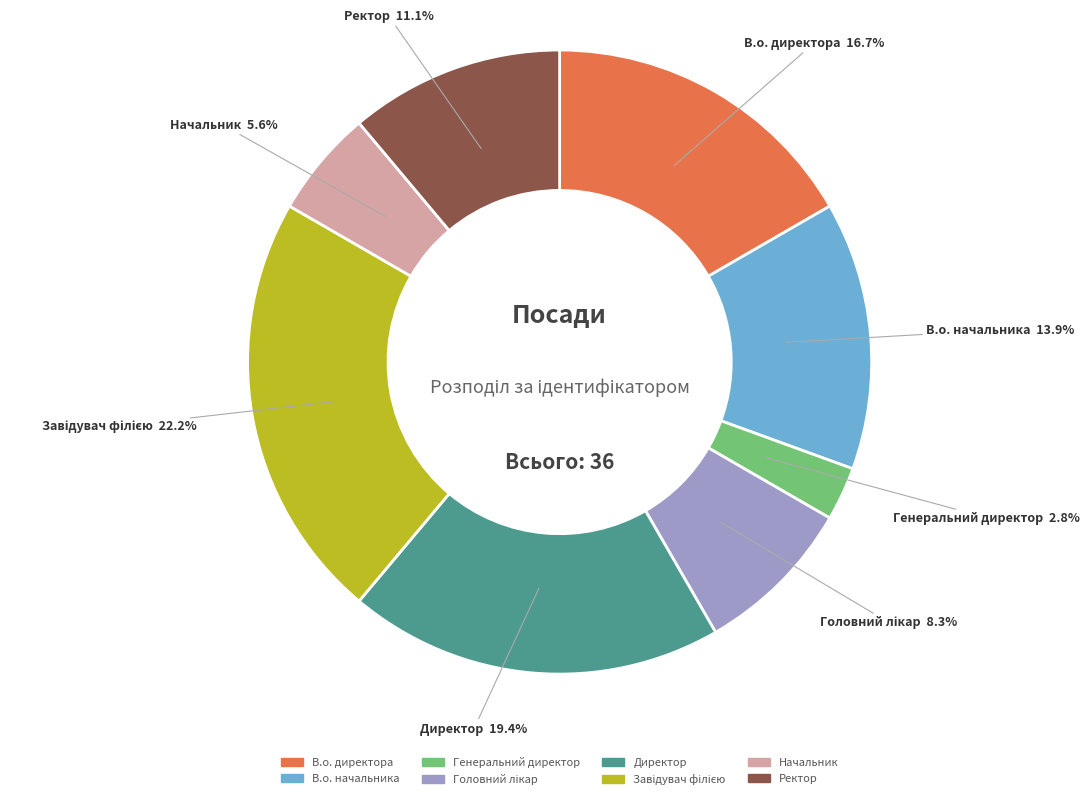

Is there any slice that represents more than half of the pie?

No